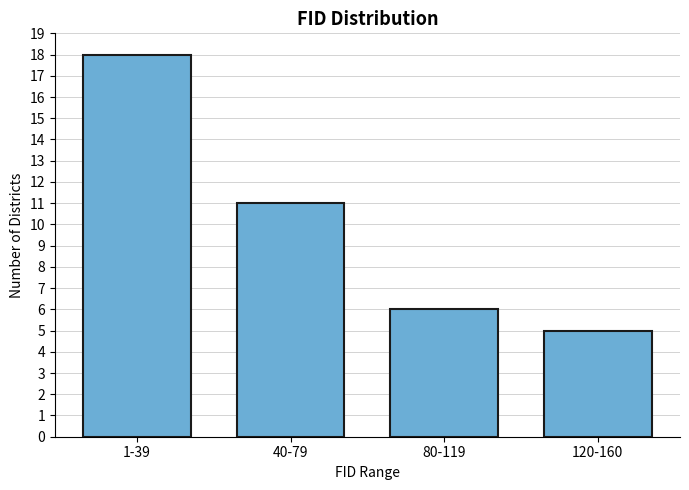

Reading left to right, extract all data points from this chart.

1-39=18	40-79=11	80-119=6	120-160=5